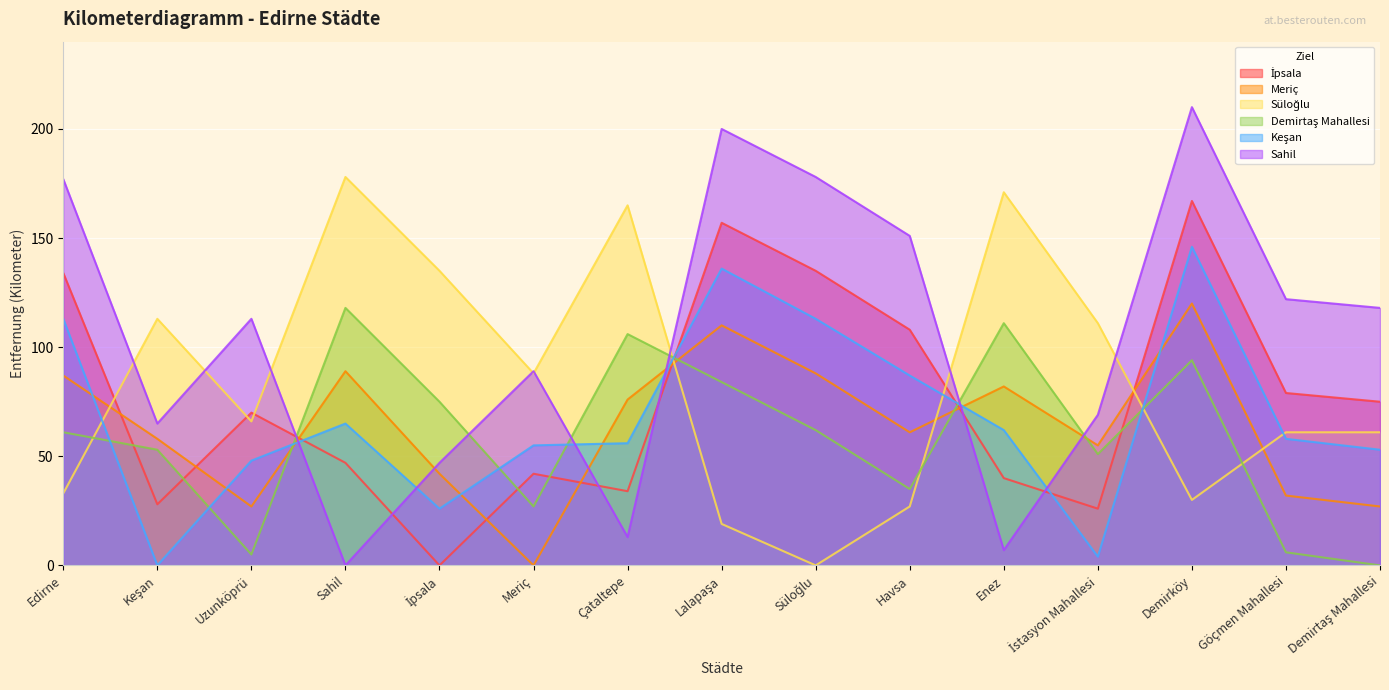

Is it true that Keşan equals 34 at Havsa?

False